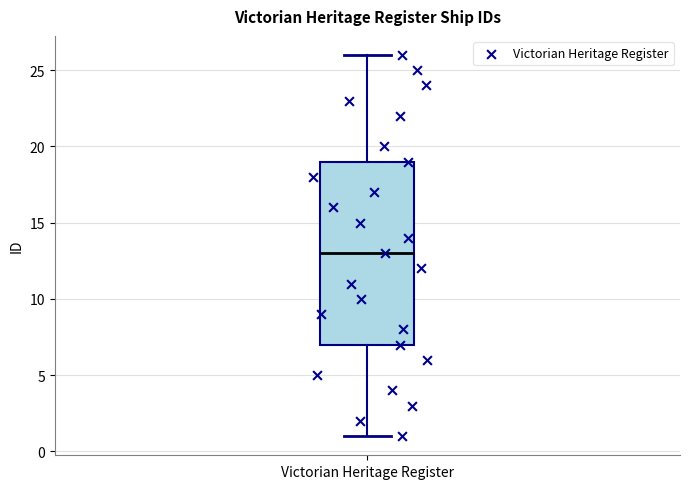

Where is the upper edge of the box for Victorian Heritage Register on the y-axis? The values are not printed on the chart, so give them approximately, as read against the axis.

19